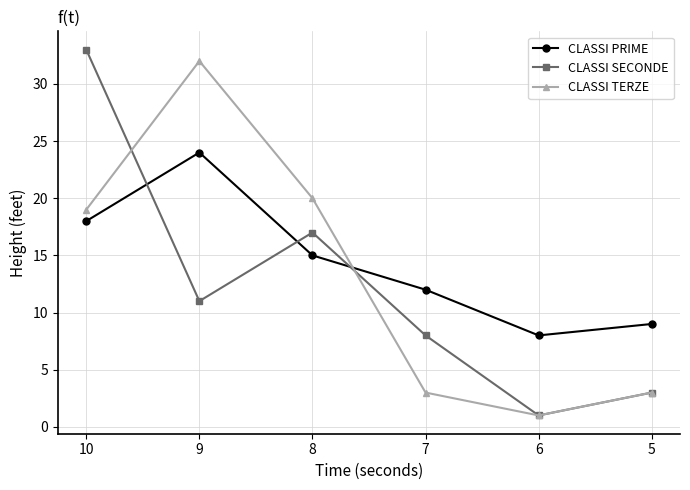

Which series ends up on top after the final intersection of CLASSI PRIME and CLASSI TERZE?

CLASSI PRIME